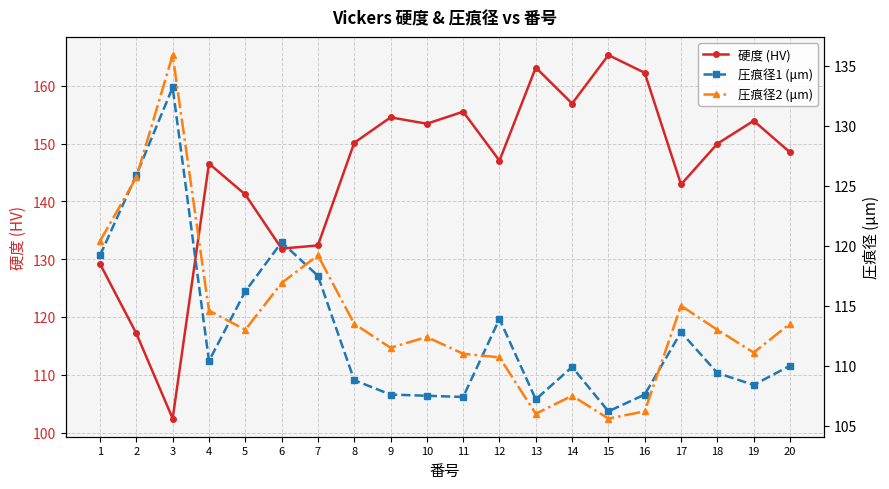

Which label corresponds to the smallest value in the chart?

3